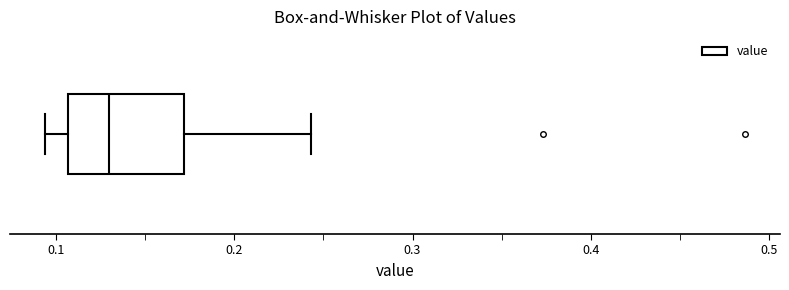

Transcribe this box plot: give where the median line is, the range the box spans, and where the two whiskers end, as read against the x-axis. The values are not printed on the chart, so give them approximately, as read against the axis.

median 0.13, box 0.11 to 0.17, whiskers 0.09 to 0.24